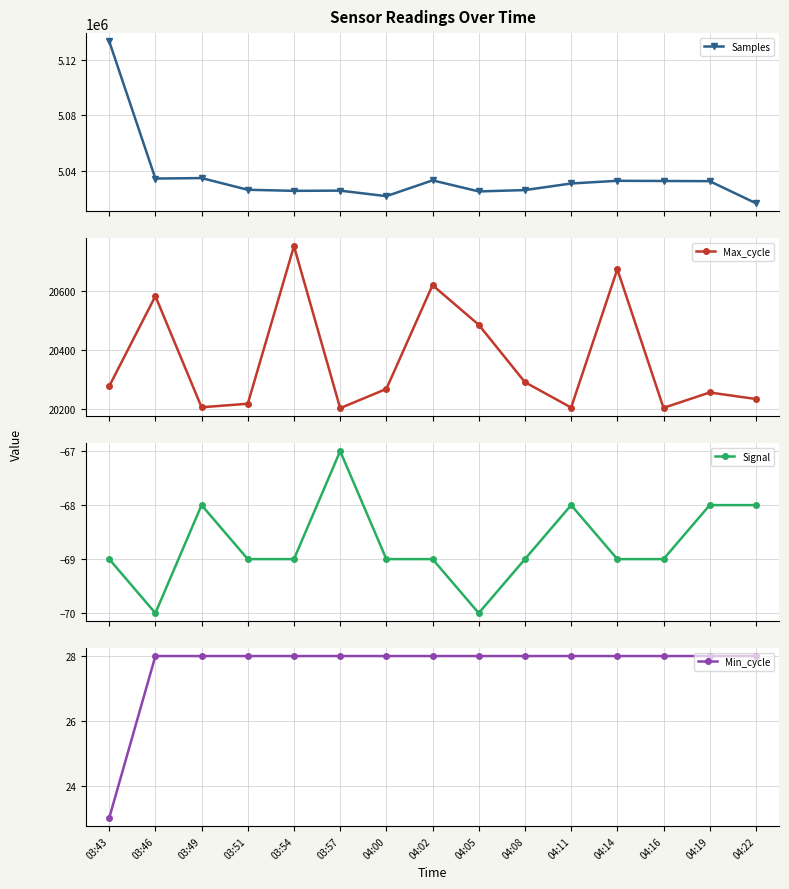

At which category does Max_cycle reach its first local valley?

03:49